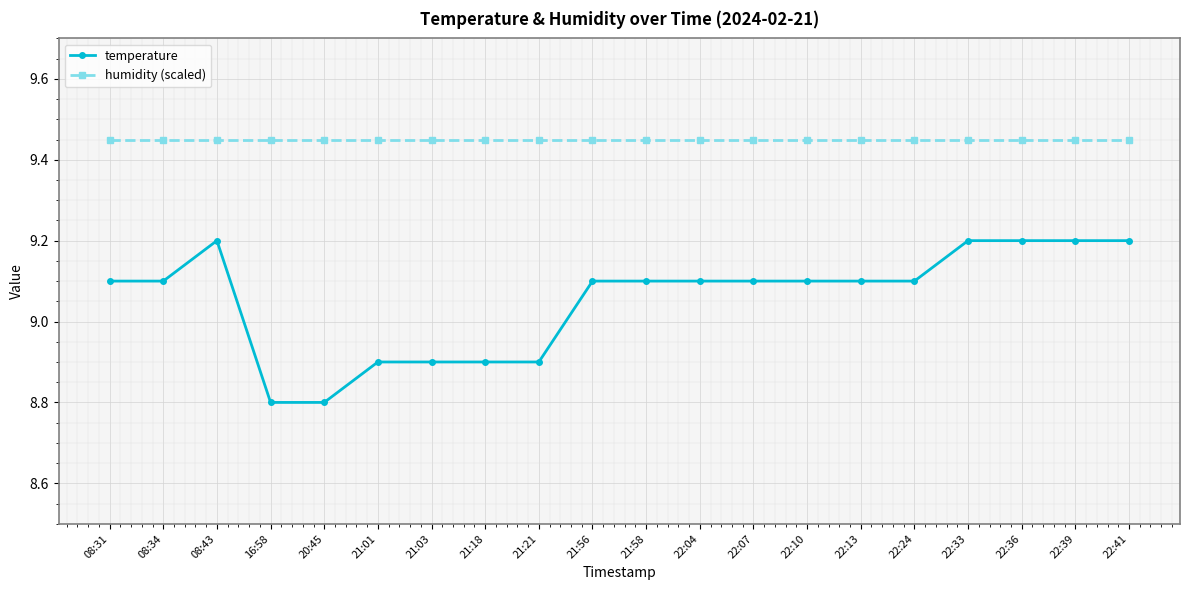

True or false: temperature has a value of 15.0 at 21:03.

False